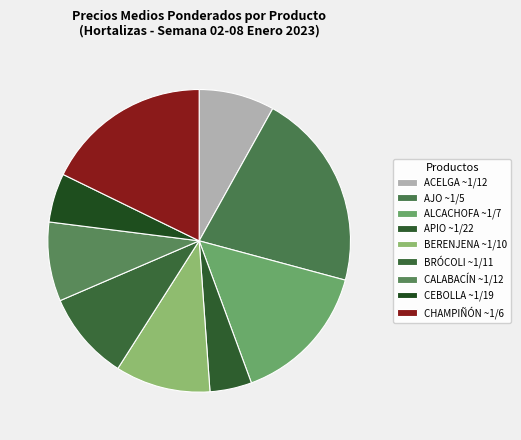

To the nearest percent, what percentage of the pie is CEBOLLA?

5%